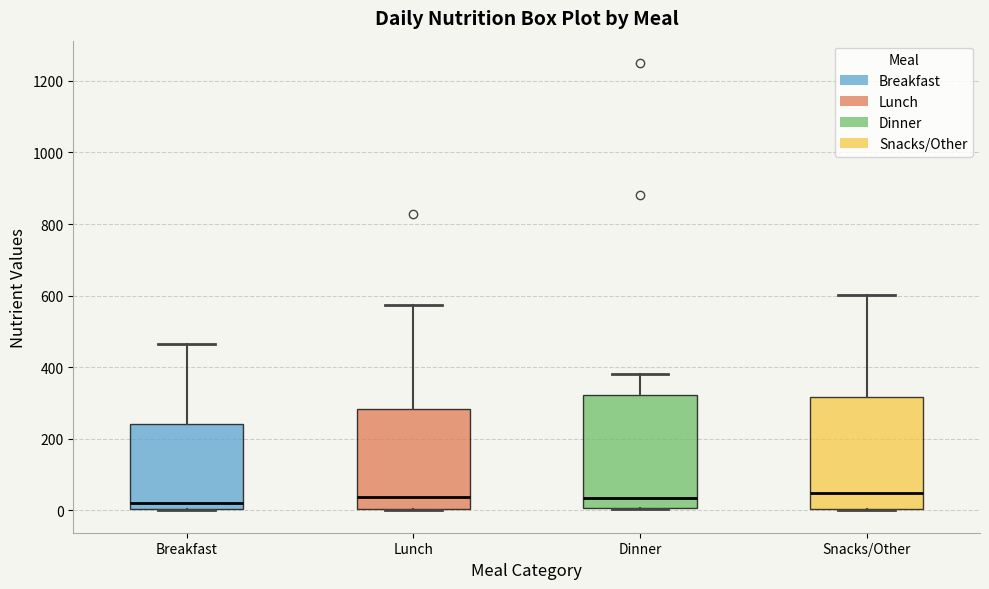

Where is the upper edge of the box for Dinner on the y-axis? The values are not printed on the chart, so give them approximately, as read against the axis.

320